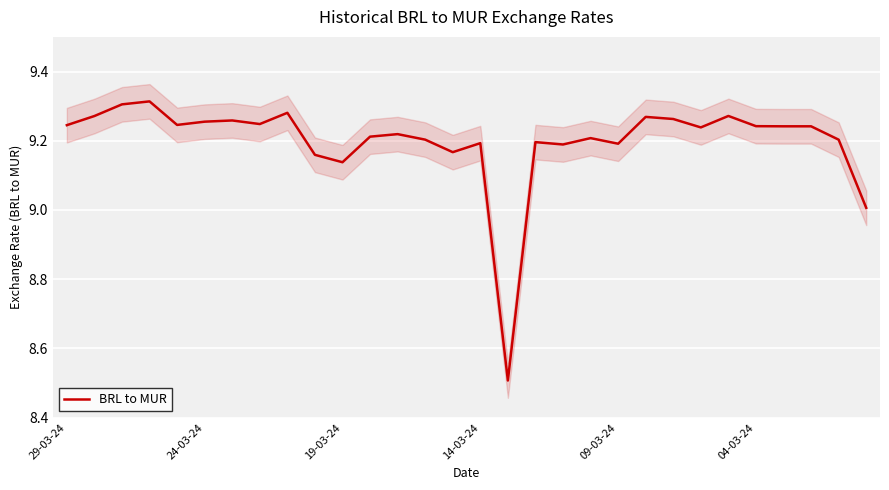

What is the minimum value for BRL to MUR?

8.5